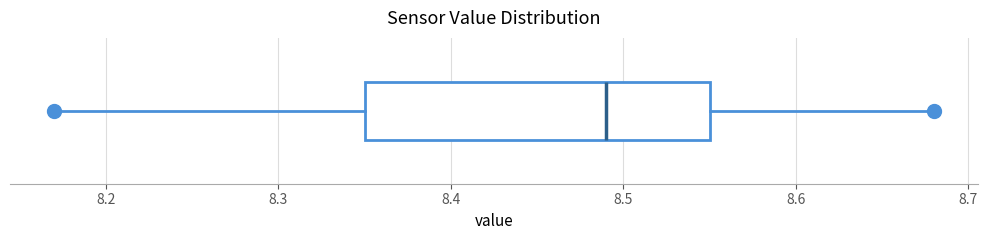

Where does the left whisker of the box end on the x-axis? The values are not printed on the chart, so give them approximately, as read against the axis.

8.17